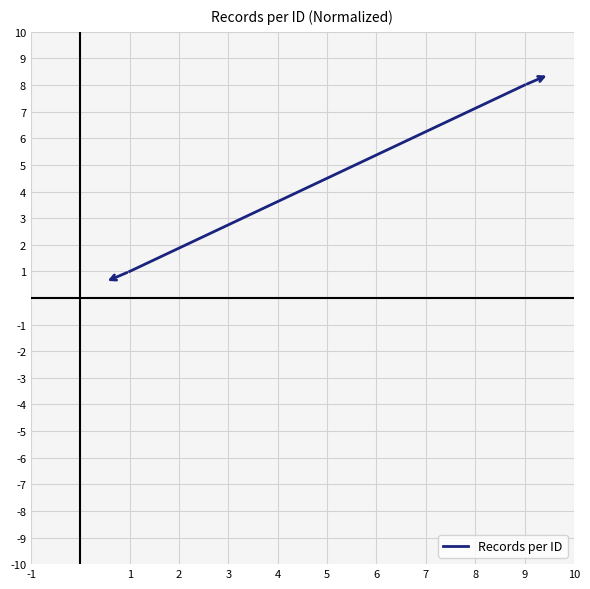

What is the difference between the maximum and minimum values?

7.0